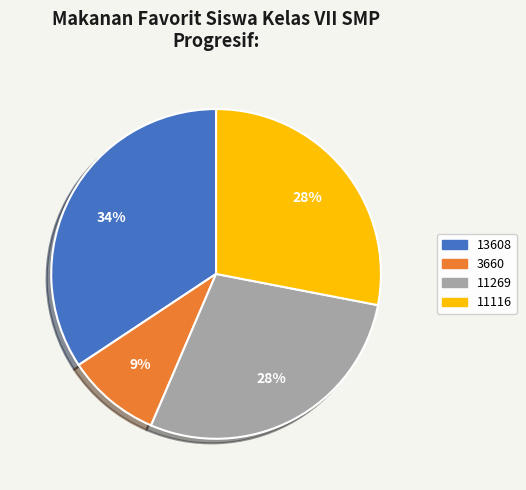

To the nearest percent, what is the average slice percentage?

25%